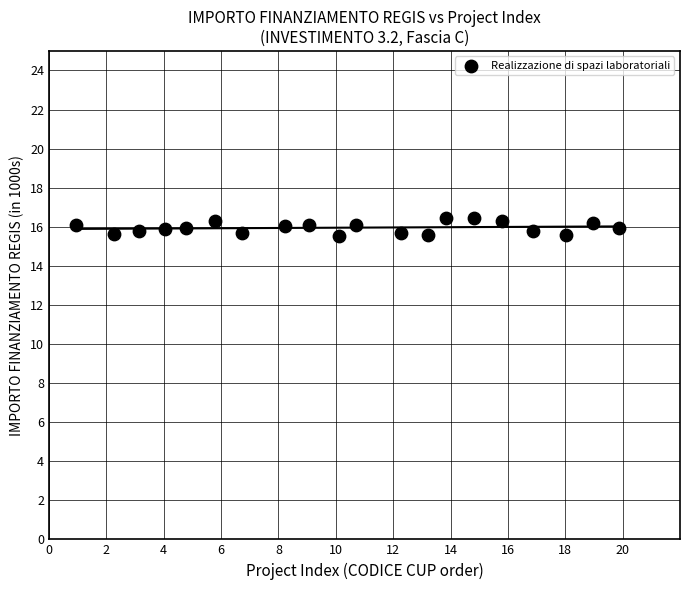

What is the range of X values (max minus min)?

19.0